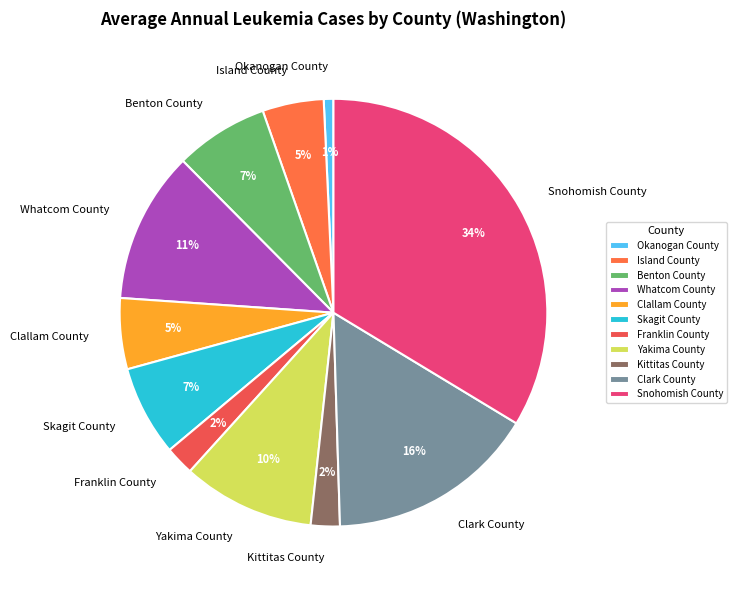

Which slice is the largest?

Snohomish County